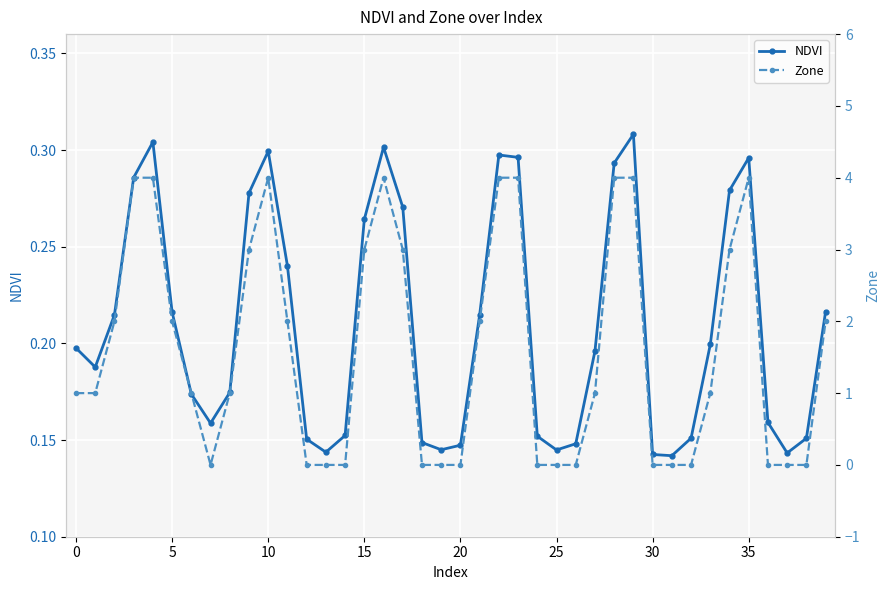

True or false: Zone and NDVI cross at least once.

True